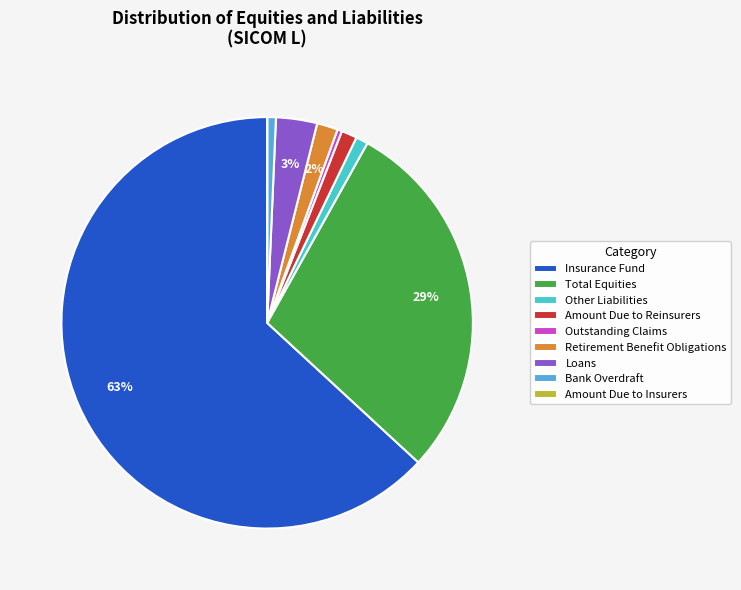

The Total Equities slice represents 14% of the pie. True or false?

False